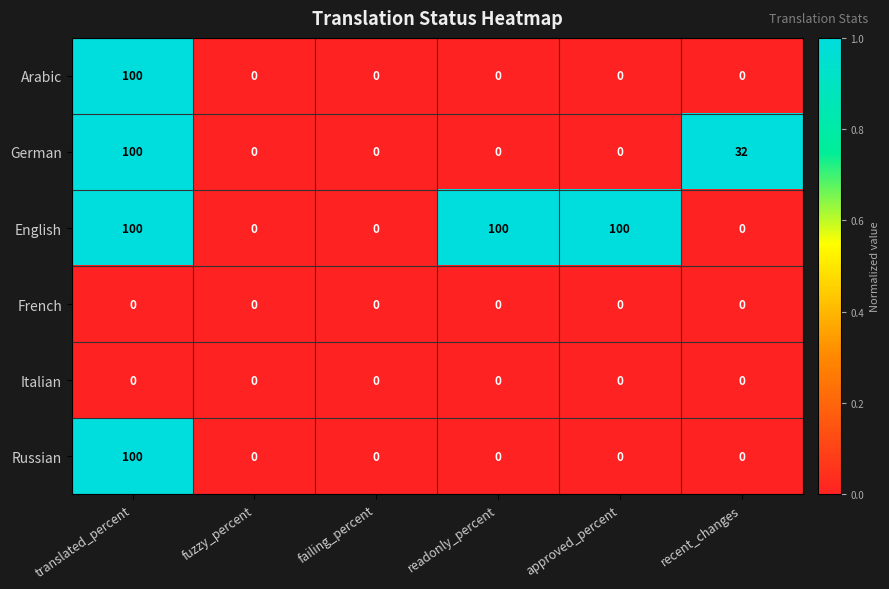

At how many categories does at least one series exceed 58?

3